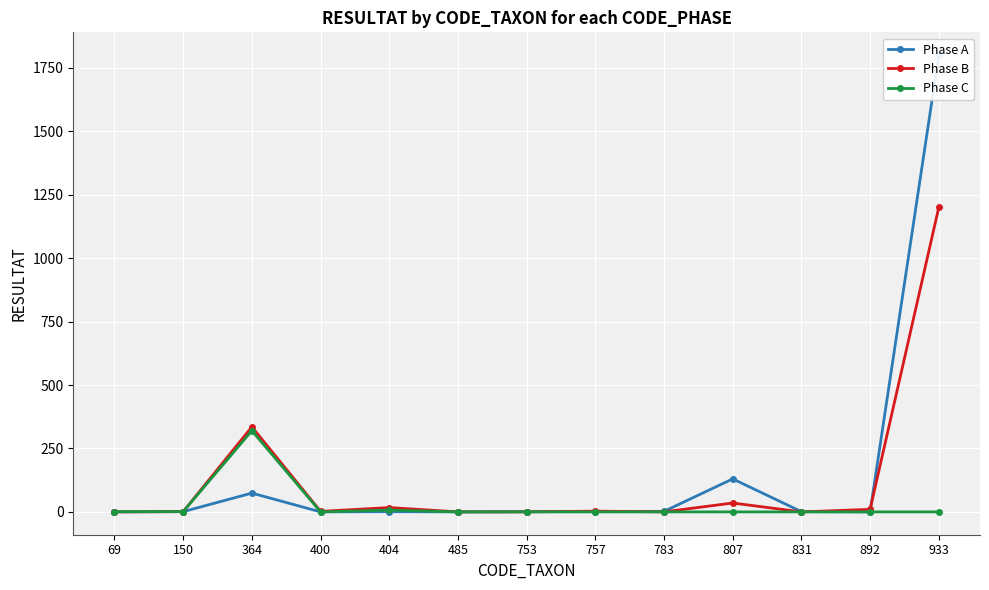

Reading left to right, list all the values displayed in this chart.

Phase A: 0	1	74	0	1	0	1	1	2	130	1	0	1800
Phase B: 0	1	335	2	17	0	0	3	0	35	0	10	1200
Phase C: 1	1	320	0	7	0	0	0	0	0	0	0	0